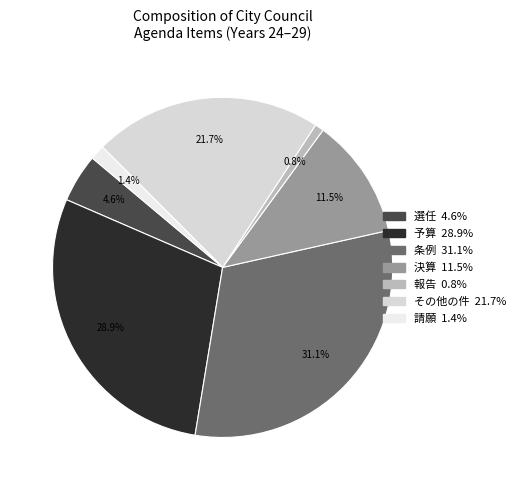

How many segments does this pie chart have?

7